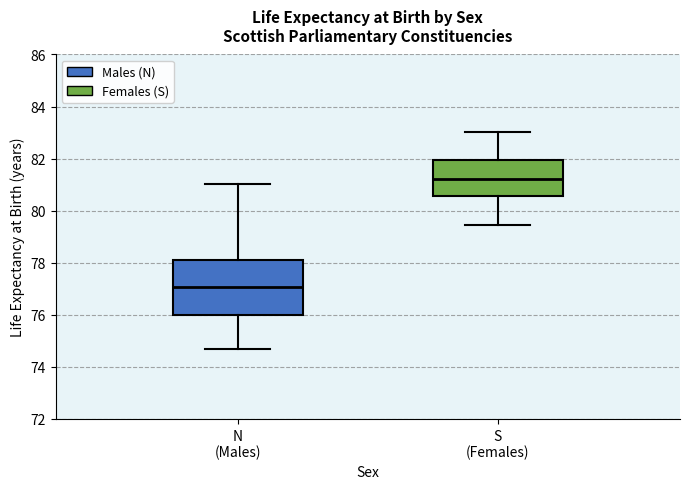

Comparing the boxes themselves (not the whiskers), which one is the tallest?

N (Males)